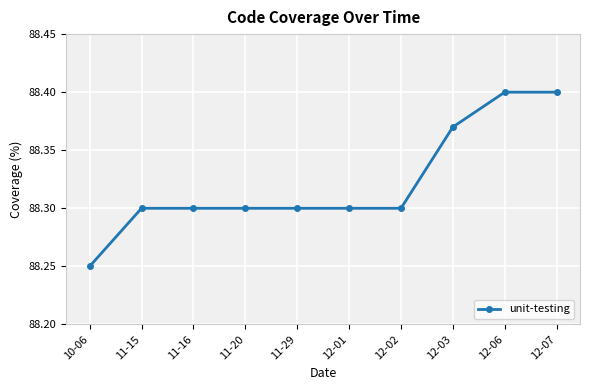

What is the value of the 6th point from the left?

88.3